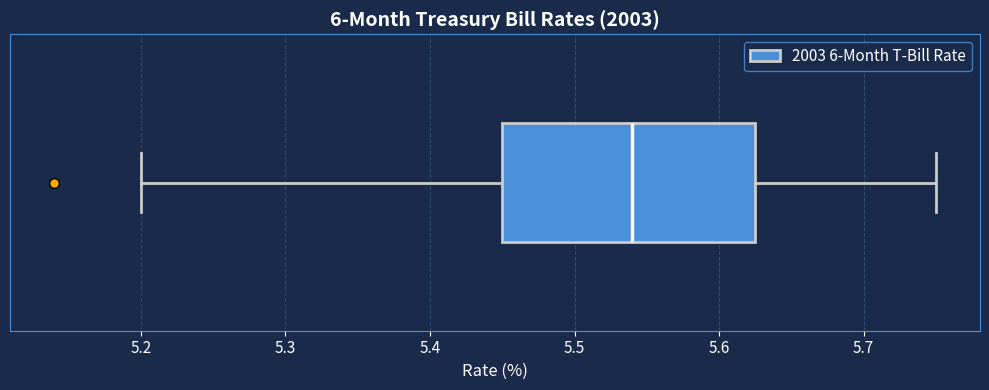

Transcribe this box plot: give where the median line is, the range the box spans, and where the two whiskers end, as read against the x-axis. The values are not printed on the chart, so give them approximately, as read against the axis.

median 5.54, box 5.45 to 5.63, whiskers 5.20 to 5.75